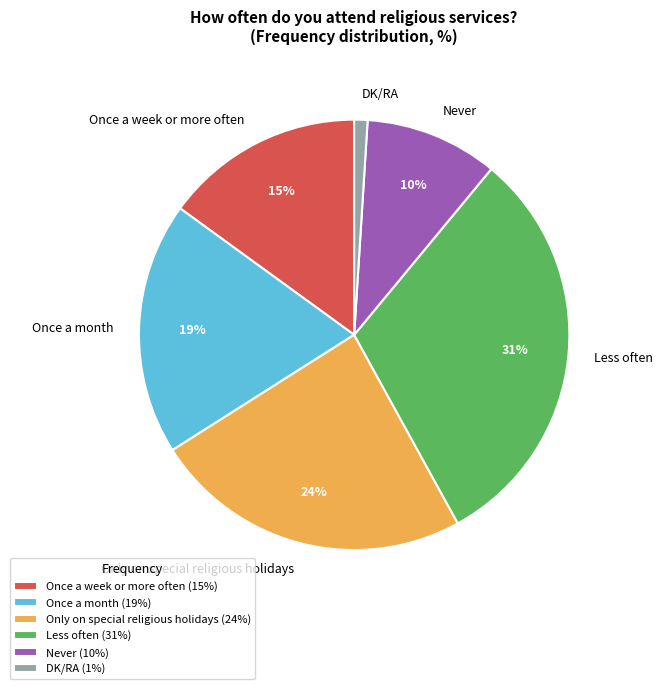

Is it true that Only on special religious holidays is 17% of the pie?

False